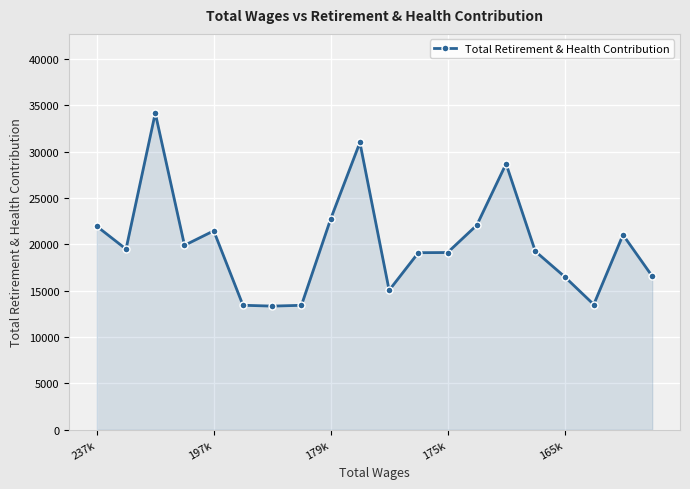

What is the sum of all values?

401665